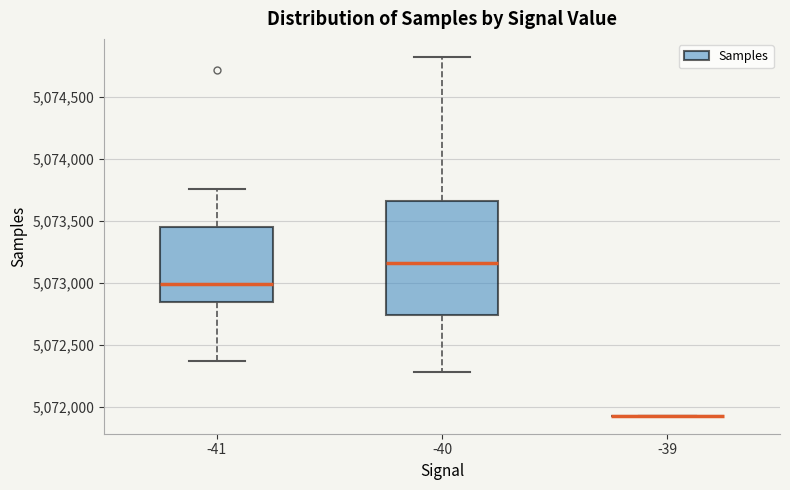

Which box is the tallest, from its lower edge to its upper edge?

-40